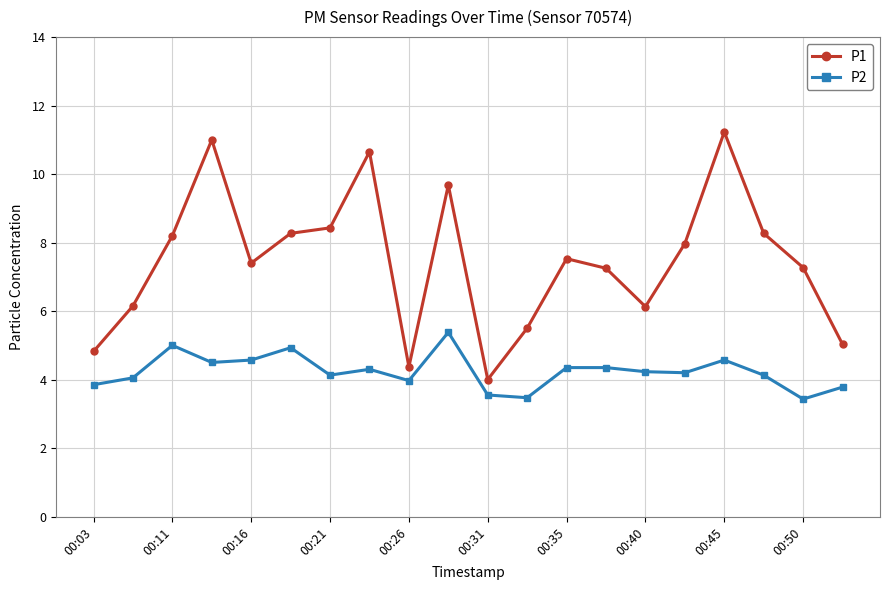

What is the maximum value shown in the chart?

11.2